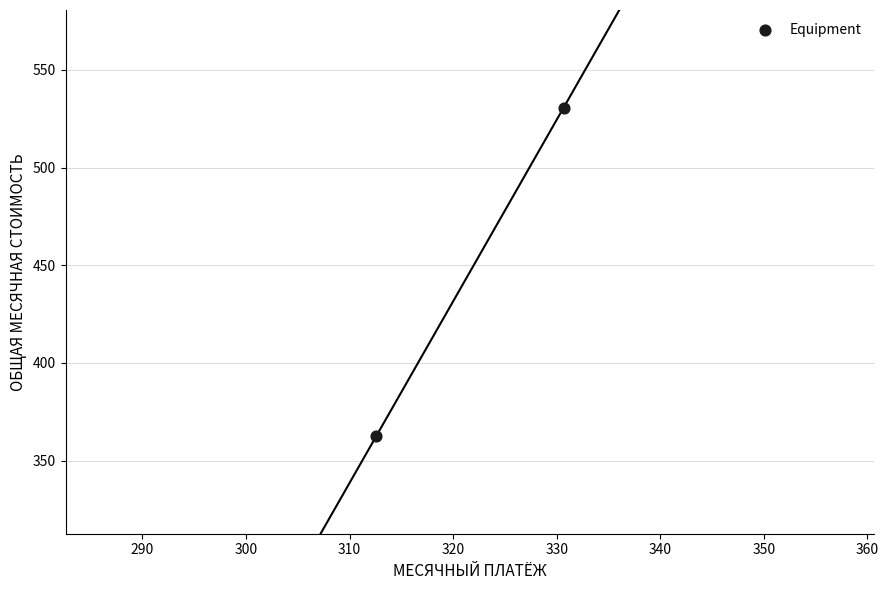

What is the range of Y values (max minus min)?

168.1